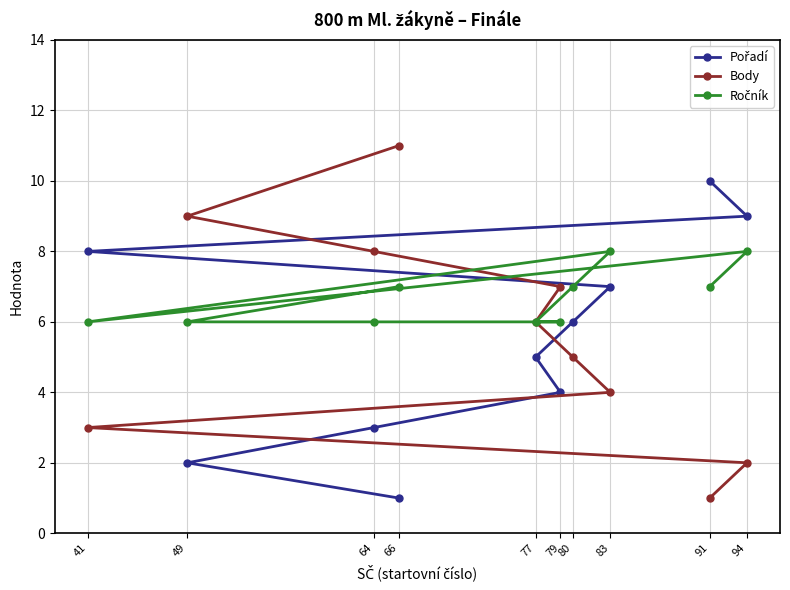

Is the value of Body at 94 greater than the value of Ročník at 41?

No